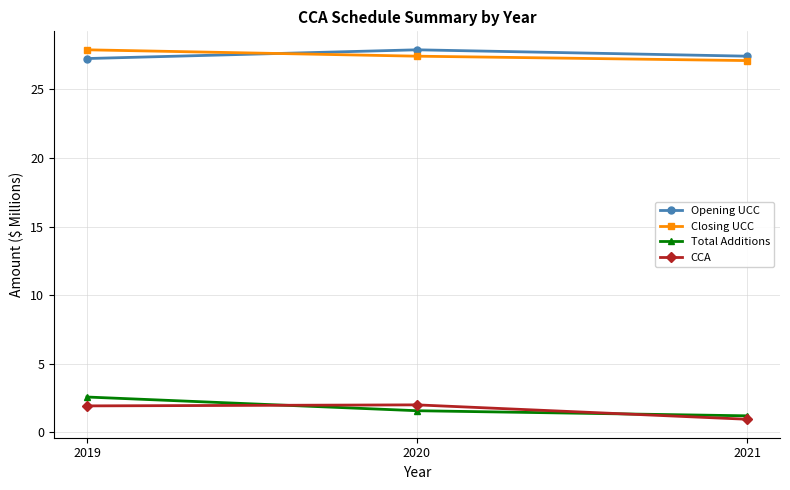

What is the value of the Total Additions point at the 2nd from the left?

1.6